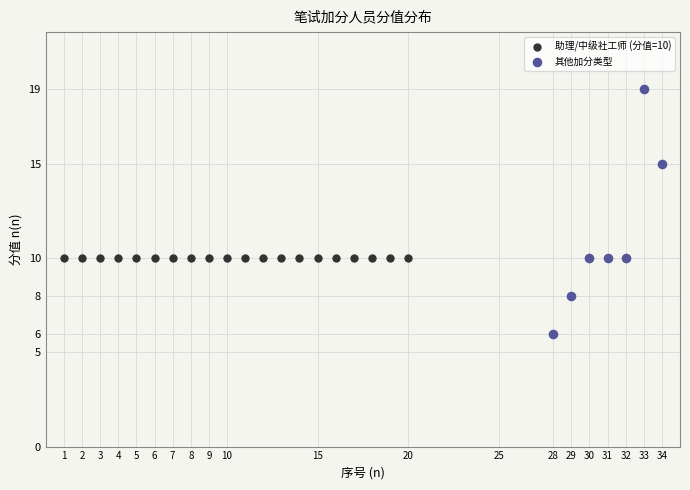

Which series contains the highest Y value?

其他加分类型